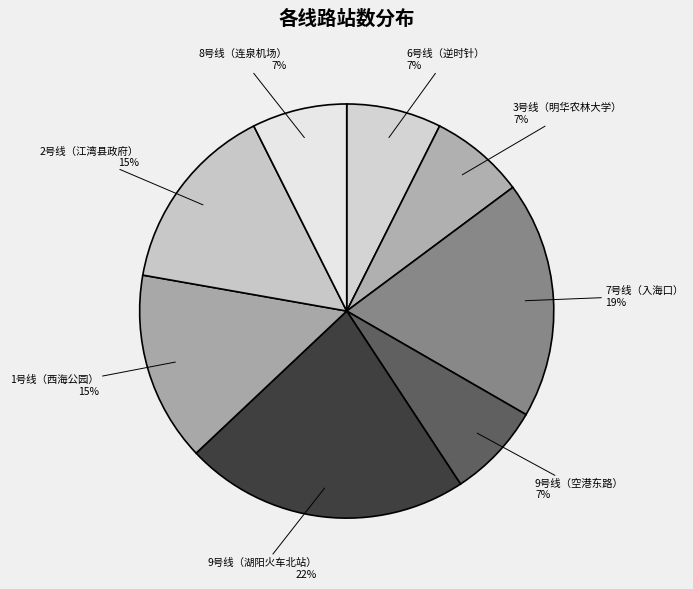

The 1号线（西海公园） slice represents 3% of the pie. True or false?

False